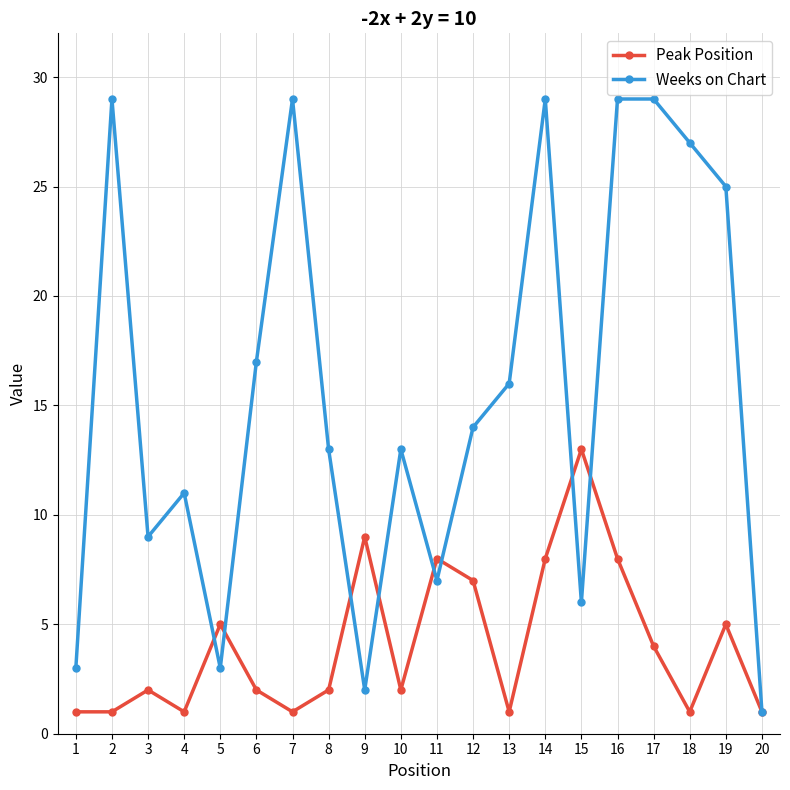

What is the approximate value of Weeks on Chart at 11?

7